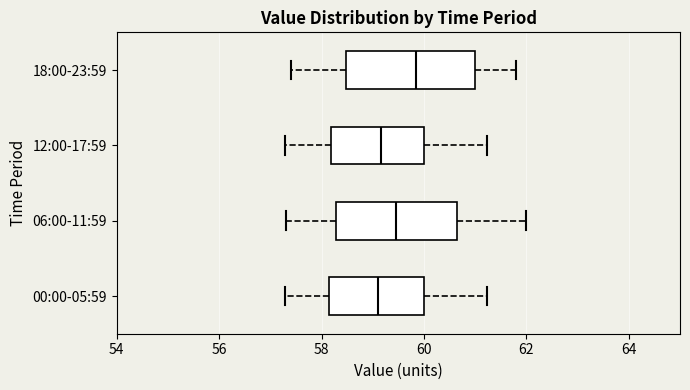

Reading bottom to top, transcribe this box plot: for each box, give where its median line is, the range the box spans, and where its two whiskers end, as read against the x-axis. The values are not printed on the chart, so give them approximately, as read against the axis.

00:00-05:59: median 59.2, box 58.2 to 60.0, whiskers 57.2 to 61.2
06:00-11:59: median 59.4, box 58.2 to 60.6, whiskers 57.4 to 62.0
12:00-17:59: median 59.2, box 58.2 to 60.0, whiskers 57.2 to 61.2
18:00-23:59: median 59.8, box 58.4 to 61.0, whiskers 57.4 to 61.8